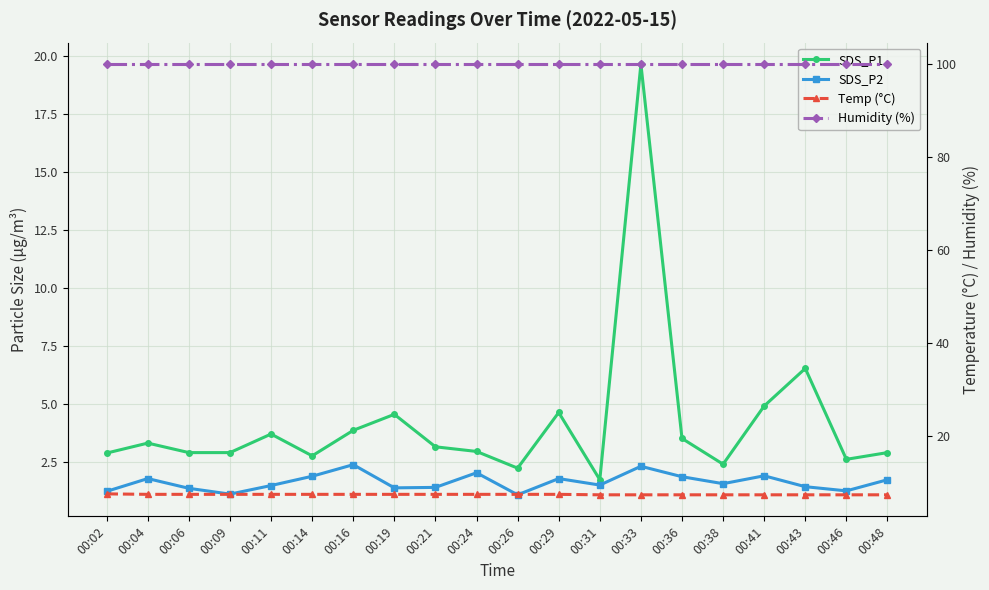

At how many categories does at least one series exceed 41?

20